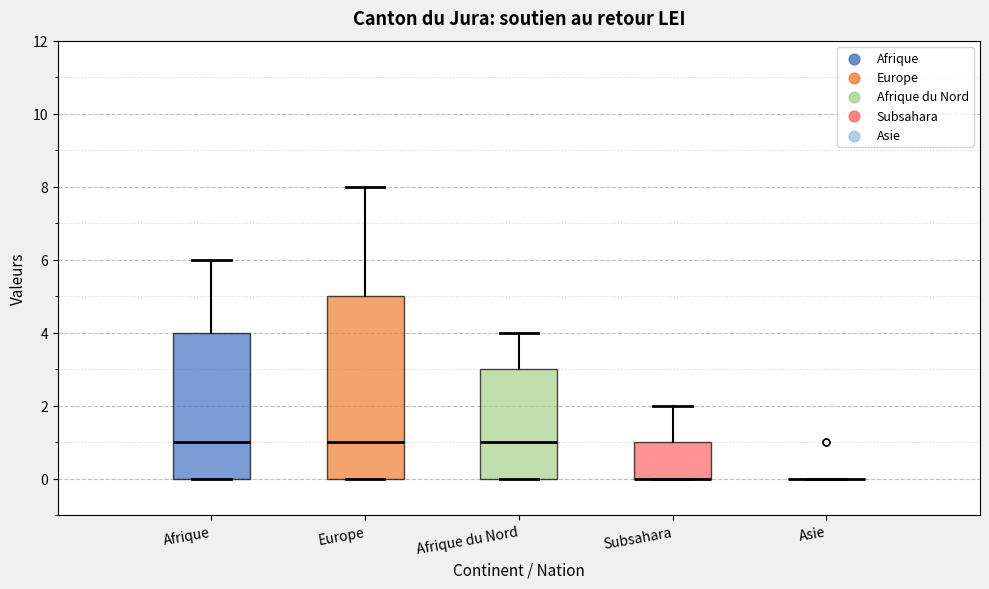

Which box is the tallest, from its lower edge to its upper edge?

Europe